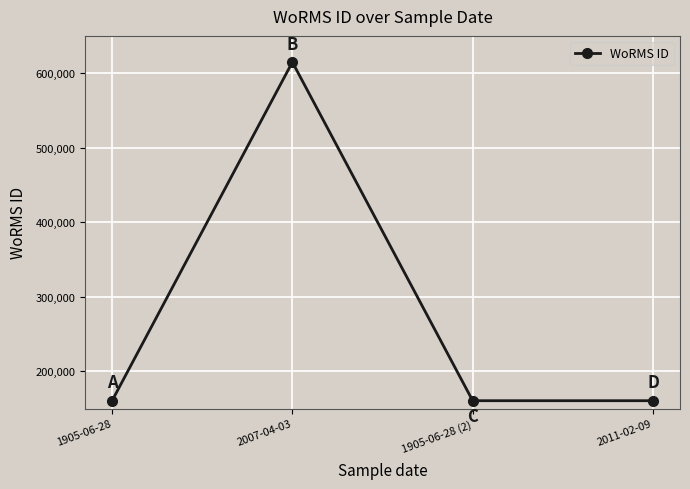

Reading right to left, list all the values displayed in this chart.

2011-02-09=160572	1905-06-28 (2)=160572	2007-04-03=614828	1905-06-28=160572